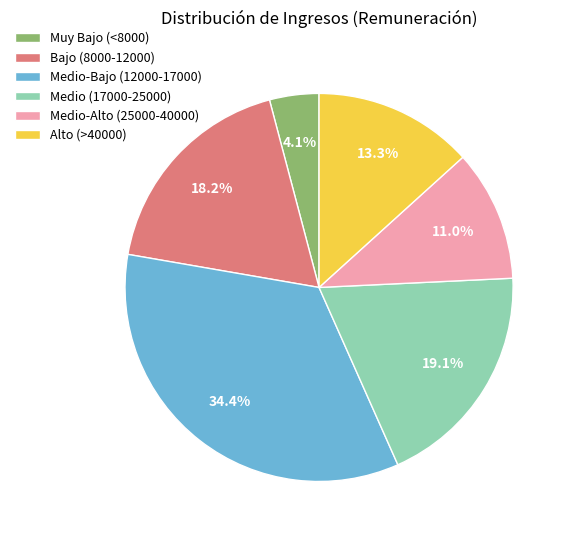

Does any single category account for the majority?

No